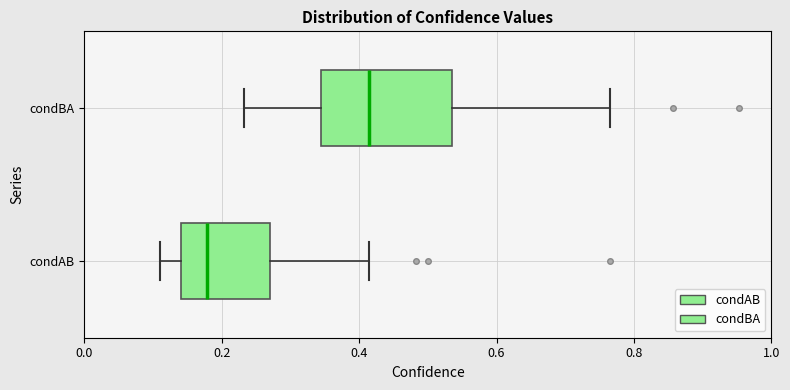

Reading bottom to top, transcribe this box plot: for each box, give where its median line is, the range the box spans, and where its two whiskers end, as read against the x-axis. The values are not printed on the chart, so give them approximately, as read against the axis.

condAB: median 0.18, box 0.14 to 0.28, whiskers 0.10 to 0.42
condBA: median 0.42, box 0.34 to 0.54, whiskers 0.24 to 0.76